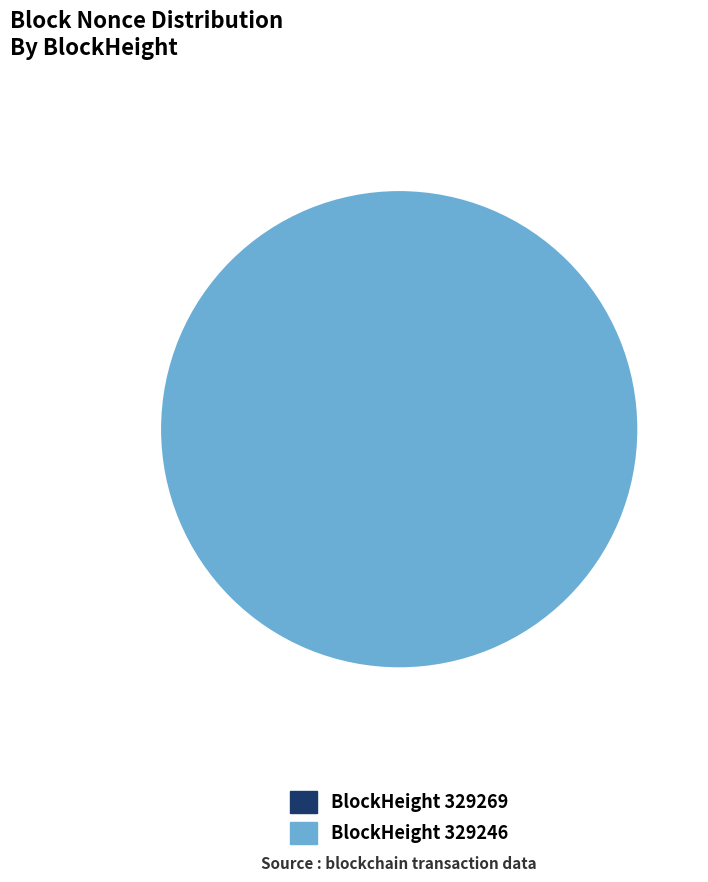

To the nearest percent, what portion does 329246 represent?

100%